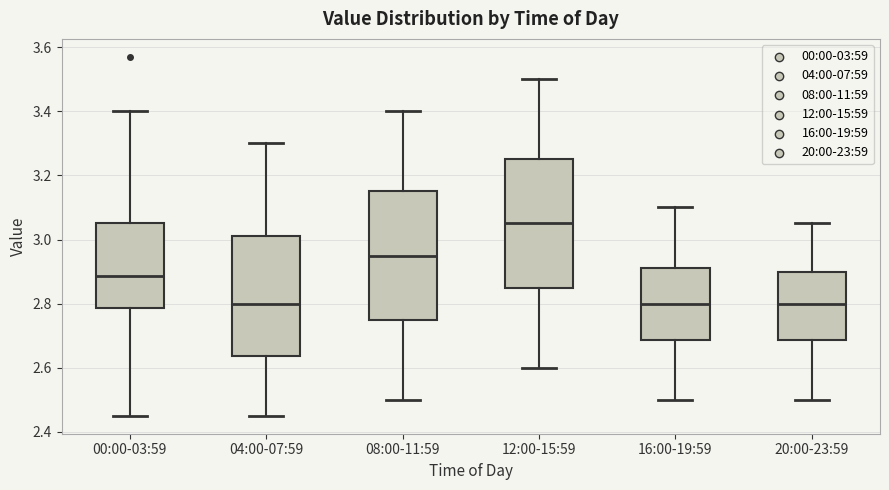

Reading left to right, transcribe this box plot: for each box, give where its median line is, the range the box spans, and where its two whiskers end, as read against the y-axis. The values are not printed on the chart, so give them approximately, as read against the axis.

00:00-03:59: median 2.88, box 2.78 to 3.06, whiskers 2.46 to 3.40
04:00-07:59: median 2.80, box 2.64 to 3.02, whiskers 2.46 to 3.30
08:00-11:59: median 2.96, box 2.76 to 3.16, whiskers 2.50 to 3.40
12:00-15:59: median 3.06, box 2.86 to 3.26, whiskers 2.60 to 3.50
16:00-19:59: median 2.80, box 2.68 to 2.92, whiskers 2.50 to 3.10
20:00-23:59: median 2.80, box 2.68 to 2.90, whiskers 2.50 to 3.06